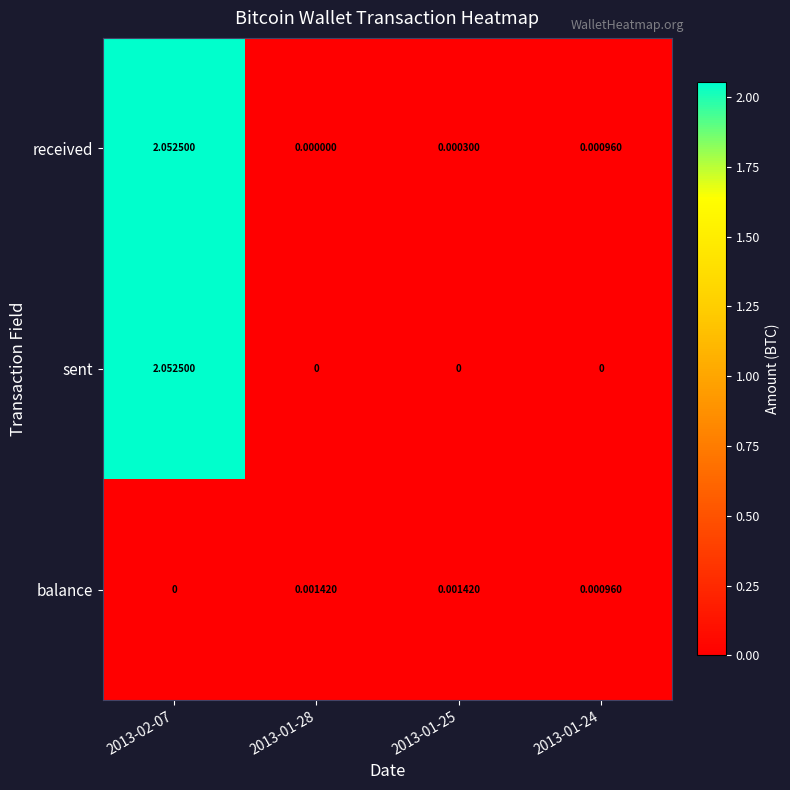

At 2013-01-25, list the series in order from smallest to largest.

sent, received, balance